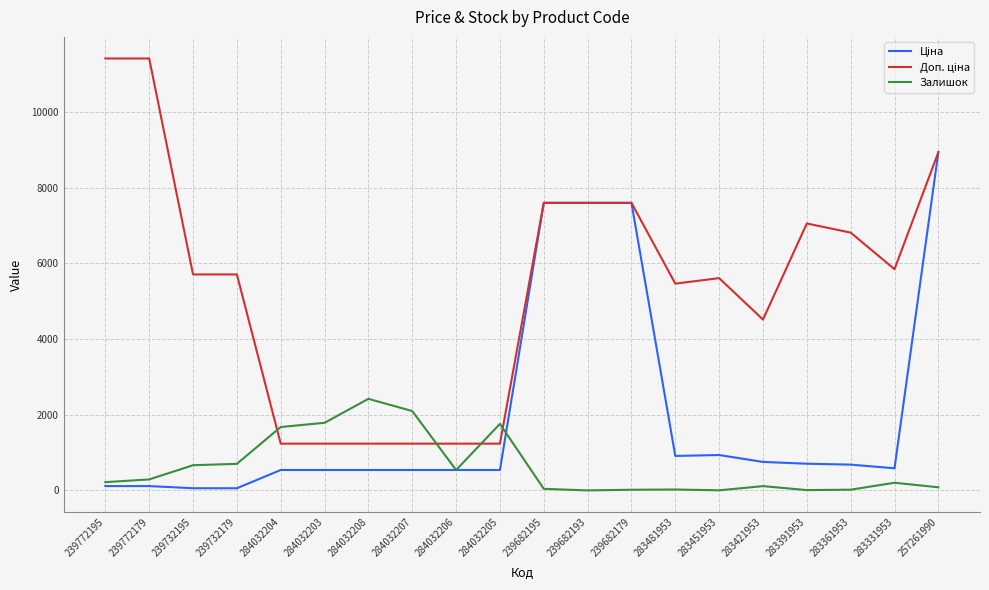

What is the total value across all series at 284032207?

3870.4